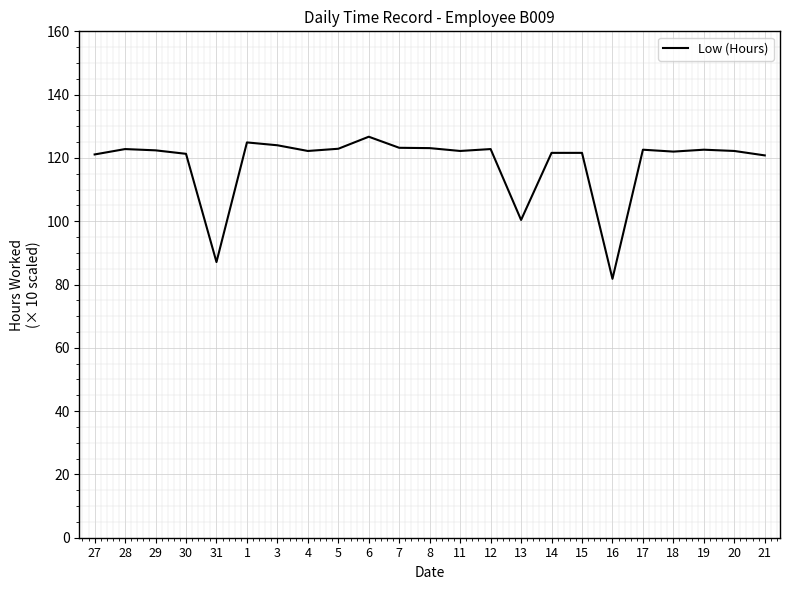

What is the approximate value at 29?

122.4